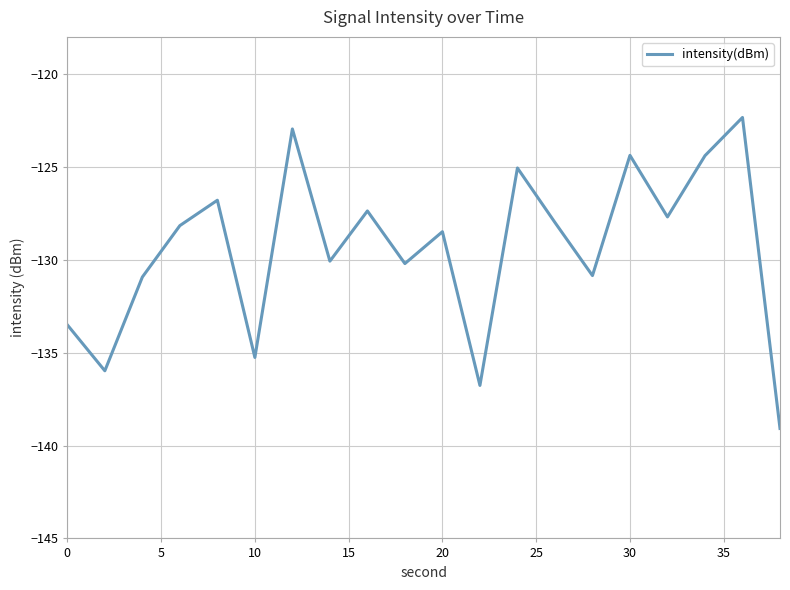

What is the smallest value displayed?

-139.1